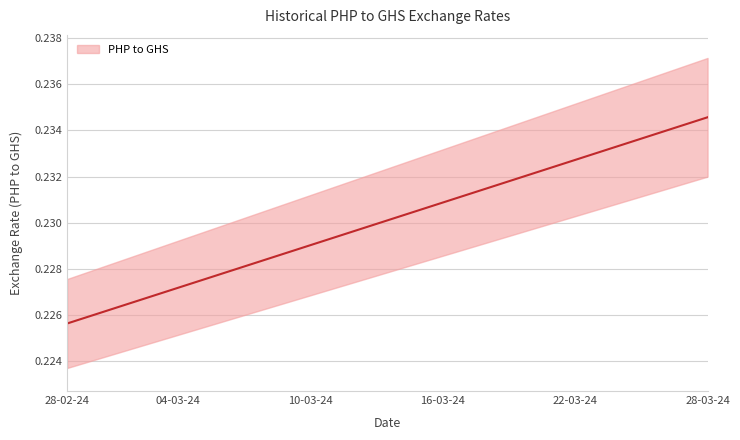

At which category does the chart reach its minimum across all series?

28-02-24